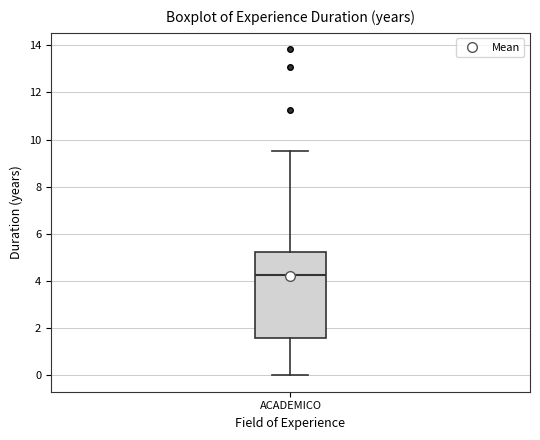

Transcribe this box plot: give where the median line is, the range the box spans, and where the two whiskers end, as read against the y-axis. The values are not printed on the chart, so give them approximately, as read against the axis.

median 4.2, box 1.6 to 5.2, whiskers 0.0 to 9.6